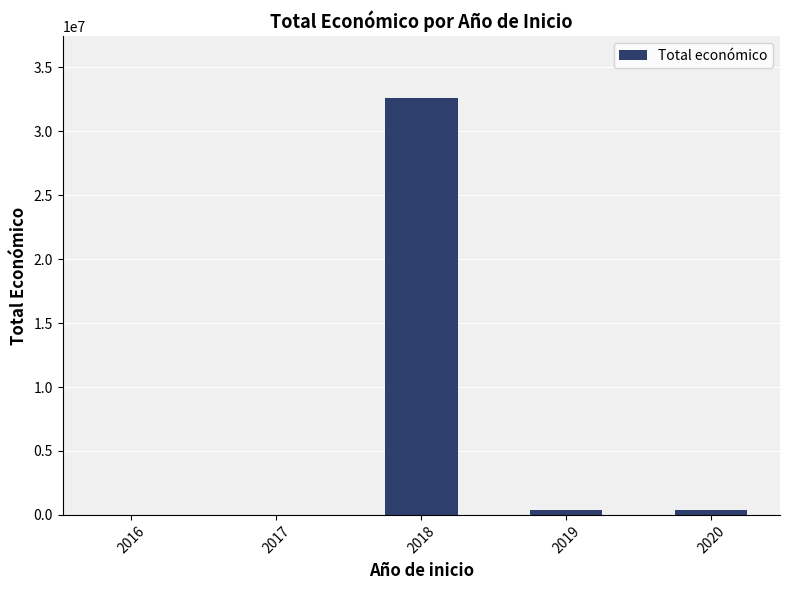

True or false: the data shows 31416 at 2017.

True